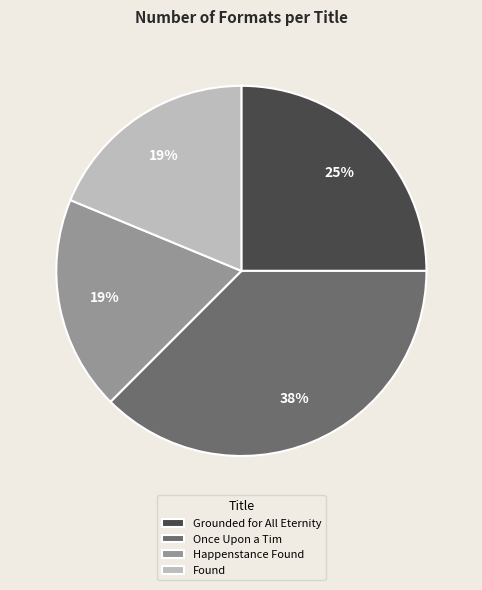

Combined, do Grounded for All Eternity and Once Upon a Tim account for over 50%?

Yes